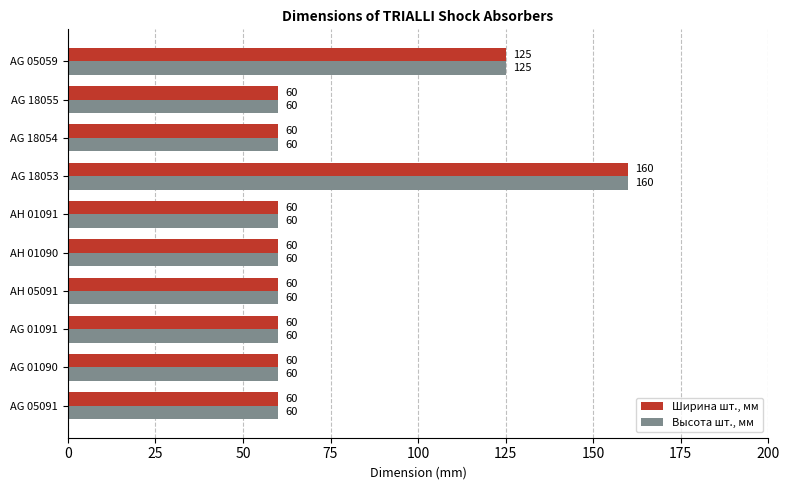

At which label is Ширина шт., мм closest to 110?

AG 05059